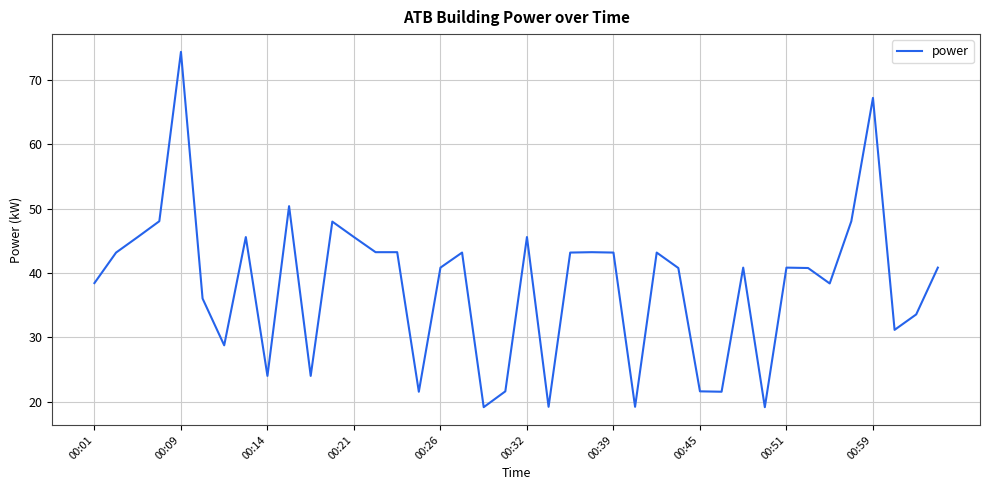

True or false: the data has more than 0 interior local peaks.

True